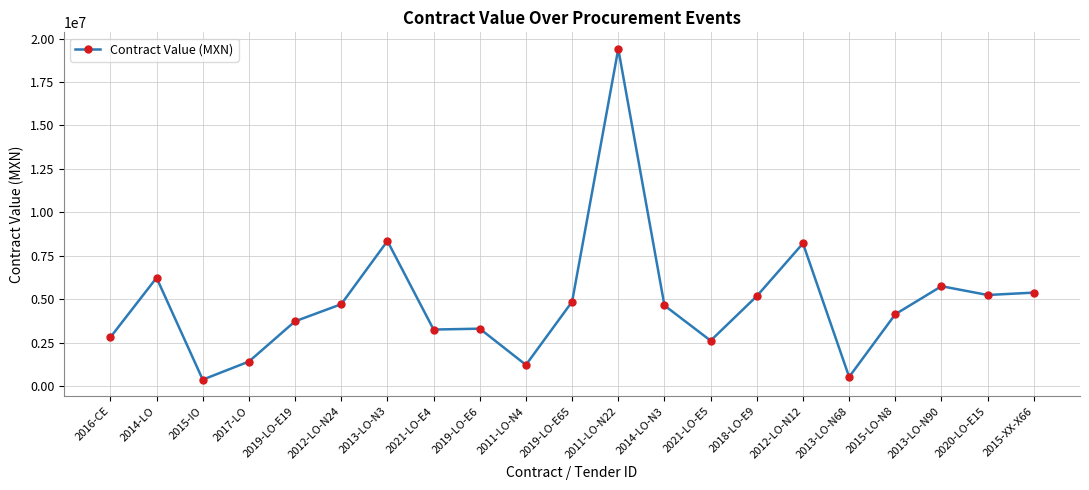

What position from the right is 2020-LO-E15?

2